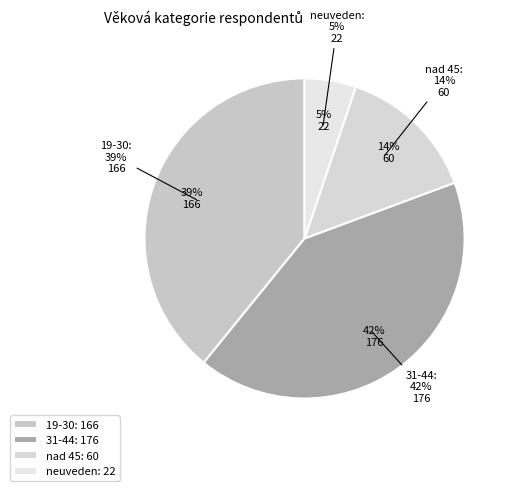

Is 31-44 the majority of the pie?

No